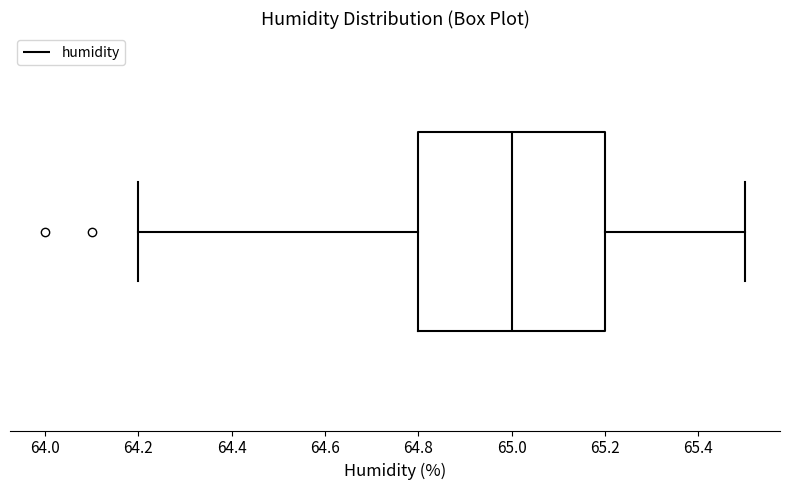

Where does the right whisker of the box end on the x-axis? The values are not printed on the chart, so give them approximately, as read against the axis.

65.5